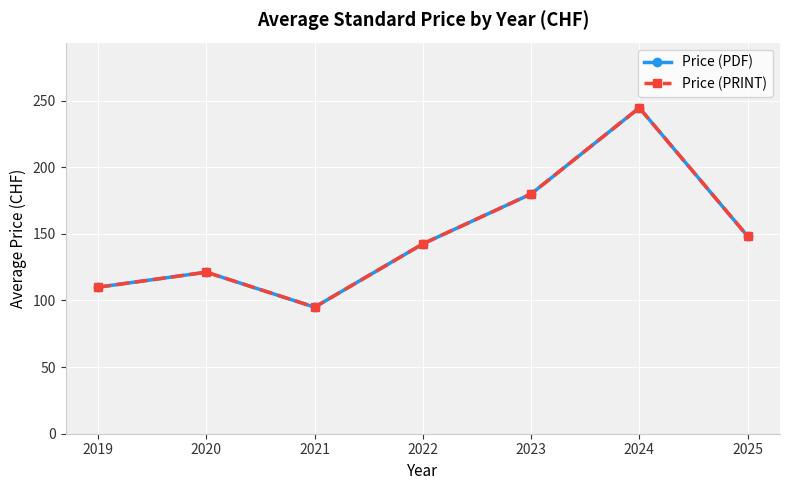

At which label does Price (PDF) first exceed 142?

2022